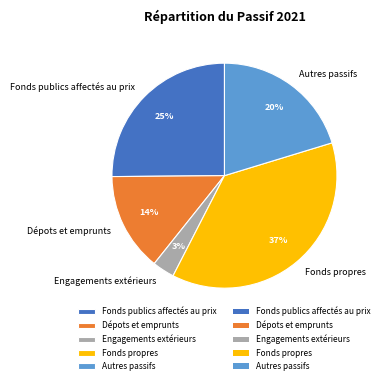

Between Engagements extérieurs and Dépots et emprunts, which is larger?

Dépots et emprunts